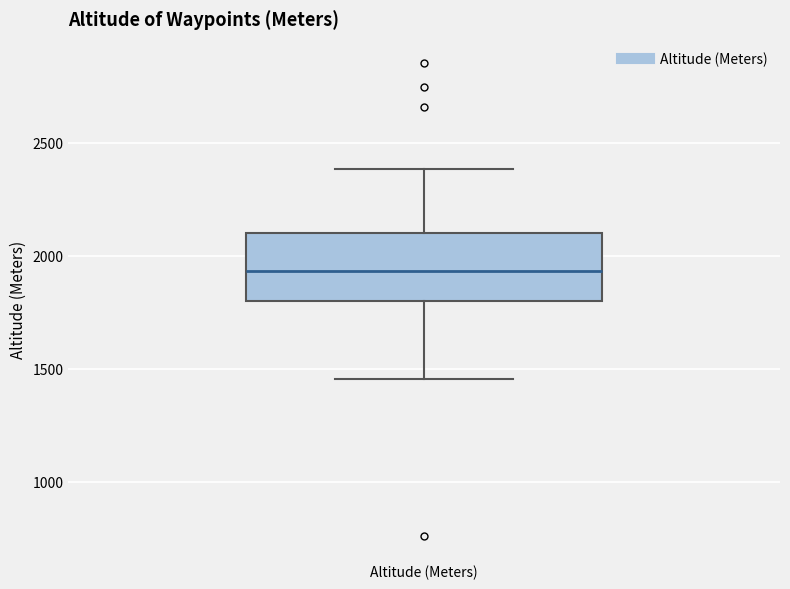

Where does the median line of the box for Altitude (Meters) sit on the y-axis? The values are not printed on the chart, so give them approximately, as read against the axis.

1950